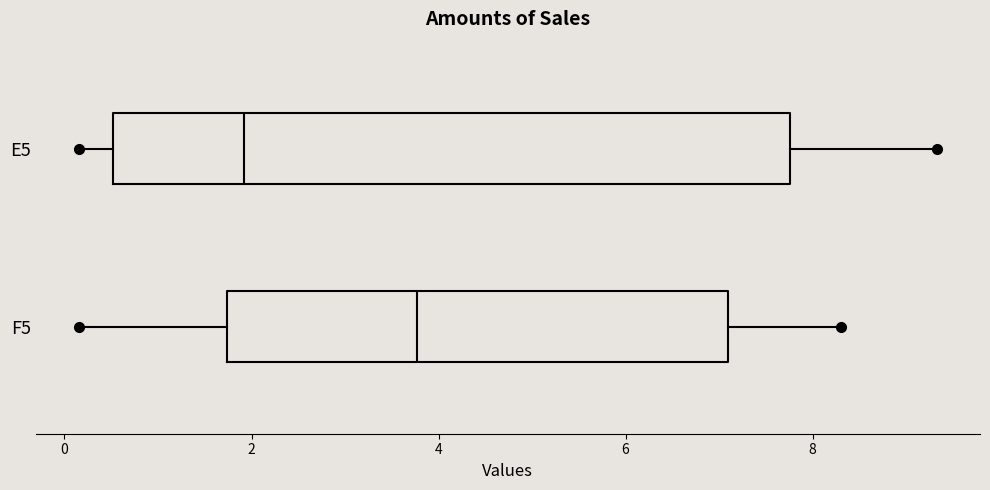

Reading bottom to top, read every box against the x-axis: the position of its median line, the range the box covers, and the ends of its whiskers. The values are not printed on the chart, so give them approximately, as read against the axis.

F5: median 3.8, box 1.8 to 7.0, whiskers 0.2 to 8.4
E5: median 2.0, box 0.6 to 7.8, whiskers 0.2 to 9.4